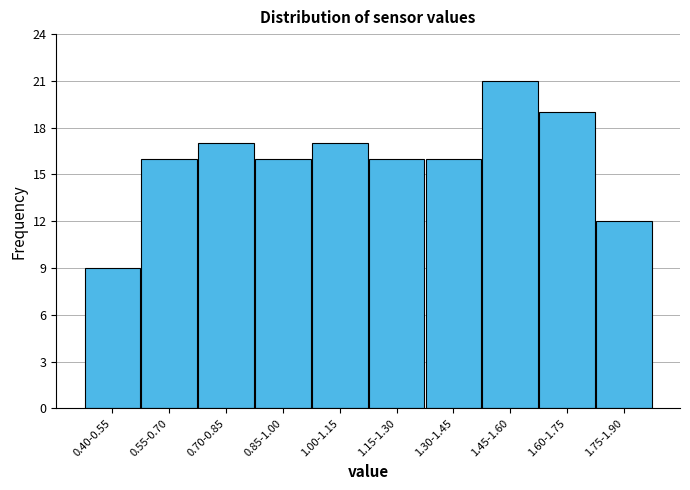

Reading right to left, list all the values displayed in this chart.

1.75-1.90=12	1.60-1.75=19	1.45-1.60=21	1.30-1.45=16	1.15-1.30=16	1.00-1.15=17	0.85-1.00=16	0.70-0.85=17	0.55-0.70=16	0.40-0.55=9